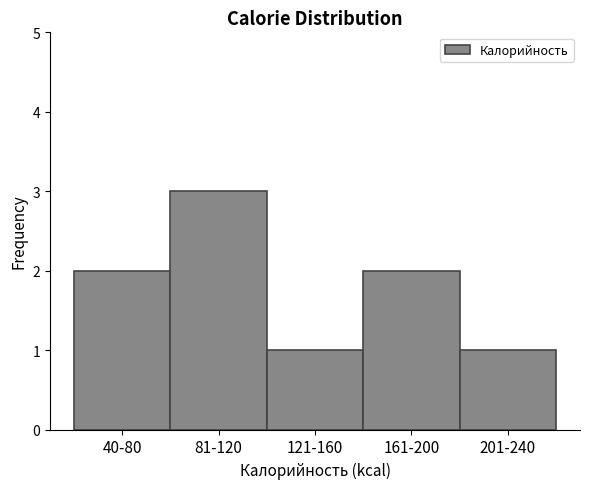

Reading left to right, what are all the values shown in this chart?

2	3	1	2	1